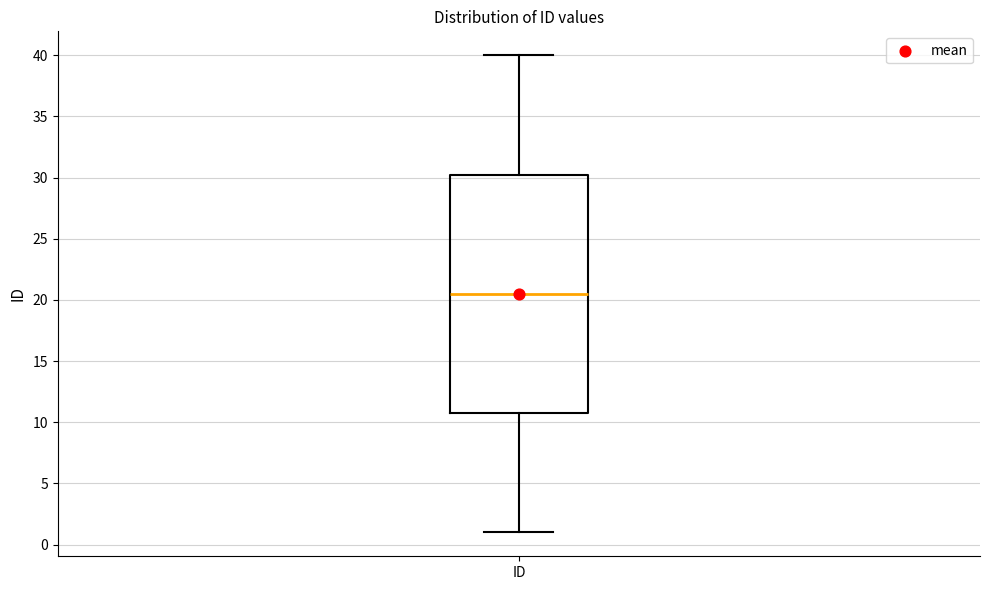

Where does the upper whisker of the box for ID end on the y-axis? The values are not printed on the chart, so give them approximately, as read against the axis.

40.0